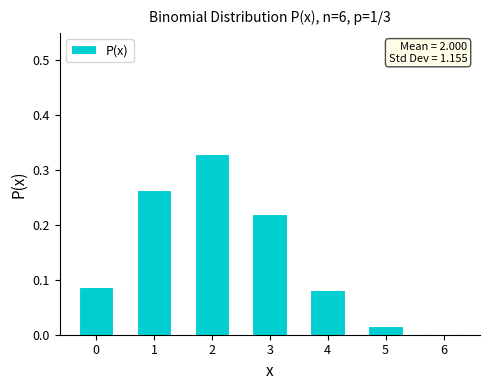

Between 4 and 5, which is larger?

4